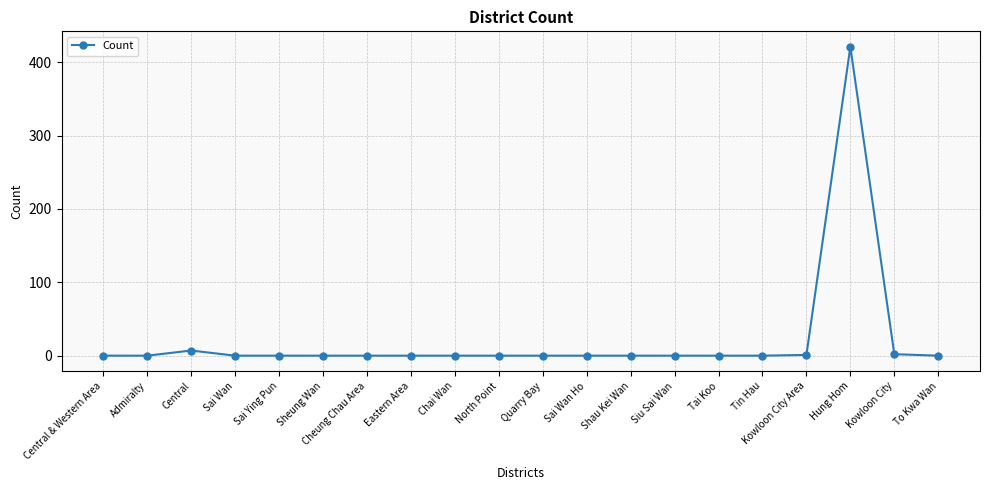

Is this an area chart (filled region under the line)?

No